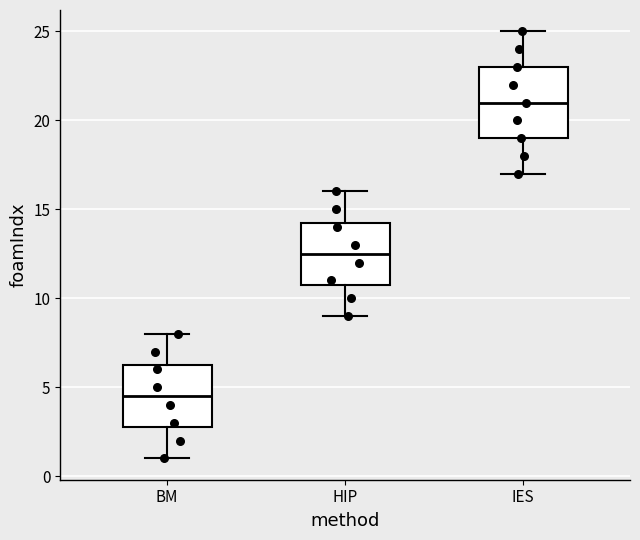

Reading left to right, read every box against the y-axis: the position of its median line, the range the box covers, and the ends of its whiskers. The values are not printed on the chart, so give them approximately, as read against the axis.

BM: median 4.5, box 3.0 to 6.5, whiskers 1.0 to 8.0
HIP: median 12.5, box 11.0 to 14.5, whiskers 9.0 to 16.0
IES: median 21.0, box 19.0 to 23.0, whiskers 17.0 to 25.0